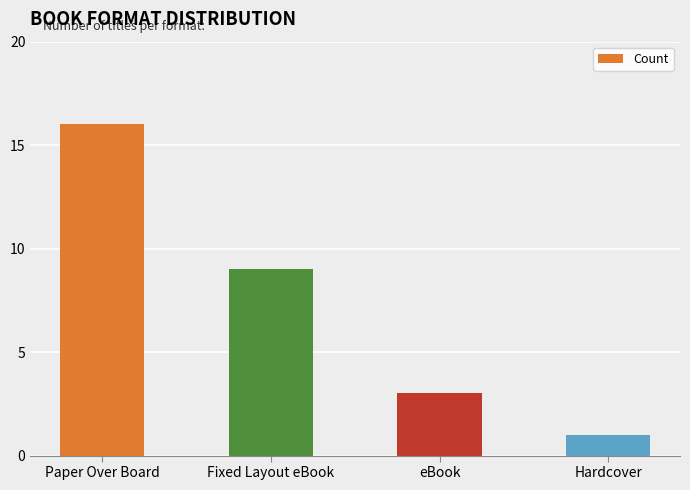

Reading left to right, transcribe all the data shown in this chart.

Paper Over Board=16	Fixed Layout eBook=9	eBook=3	Hardcover=1